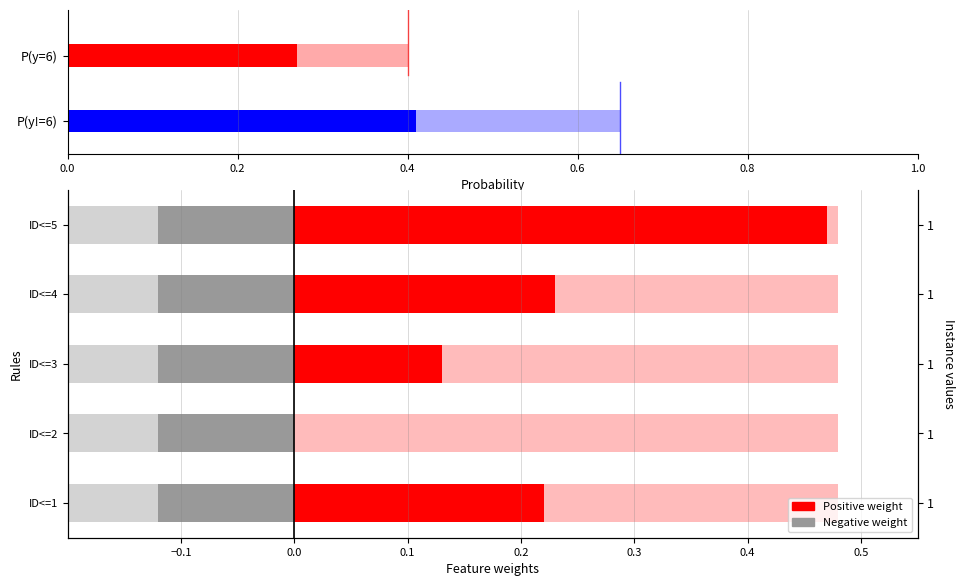

What is the difference between the maximum and minimum values in the Positive weight series?

0.5